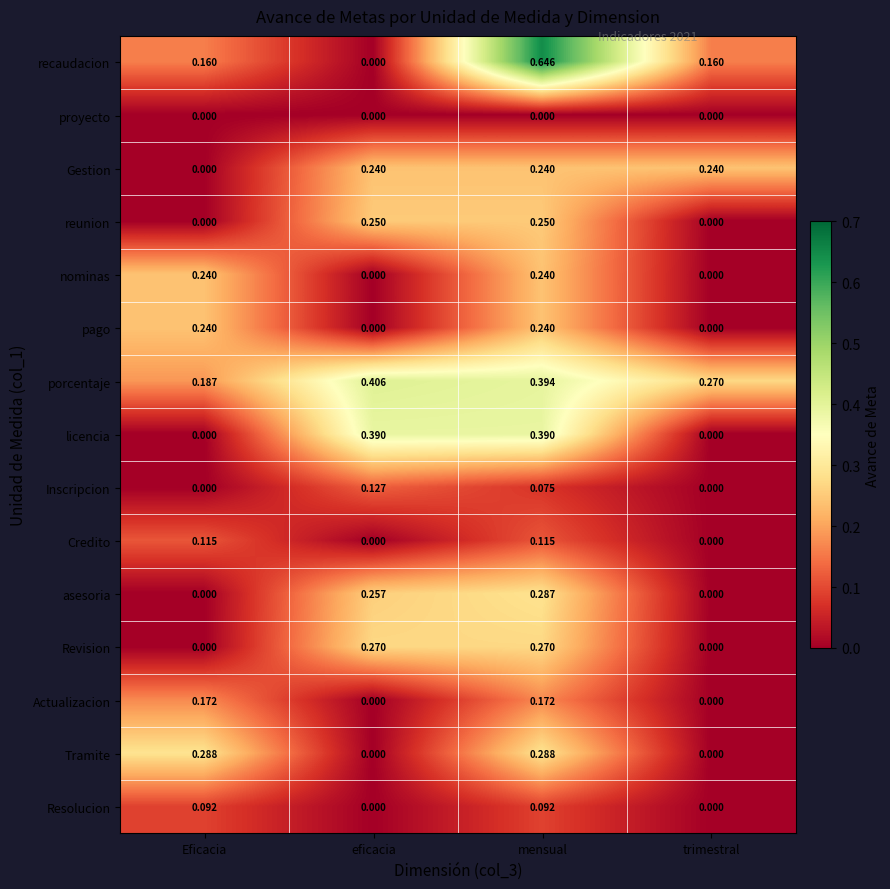

At which category is the sum across all series the highest?

mensual